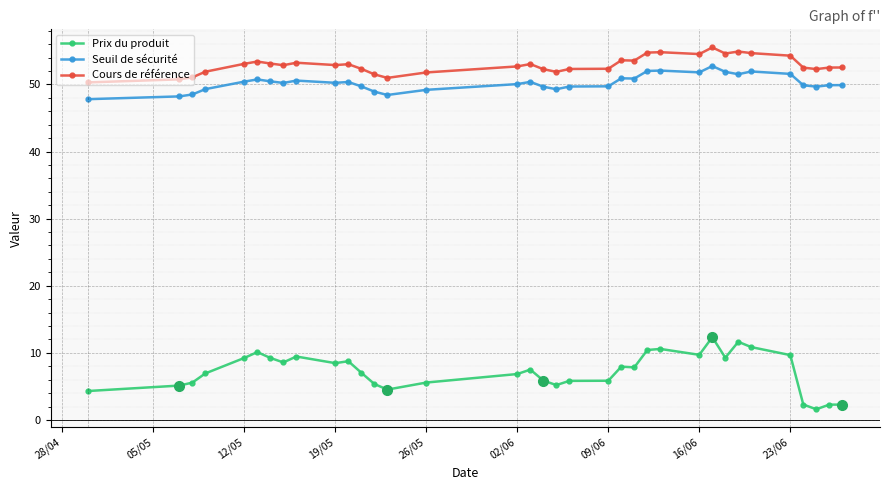

How many lines are shown in the chart?

3